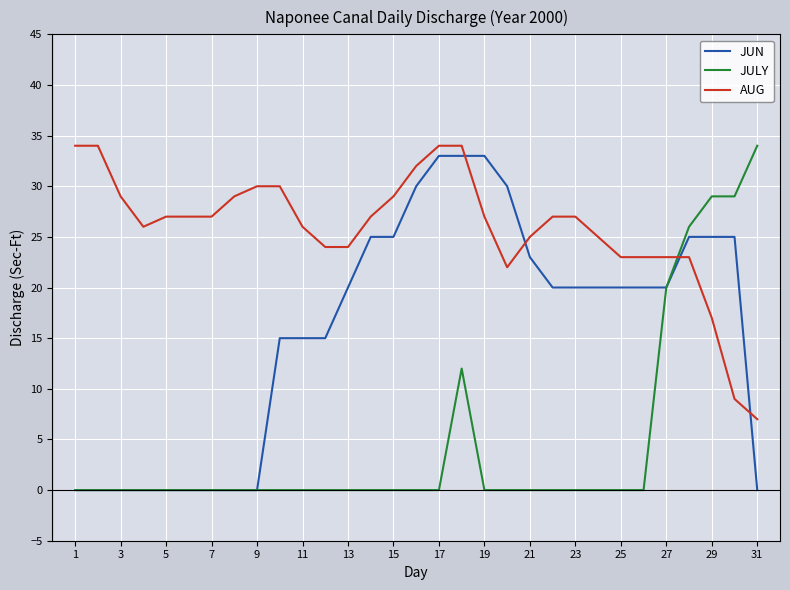

After their last crossing, which series has the higher values: AUG or JUN?

AUG